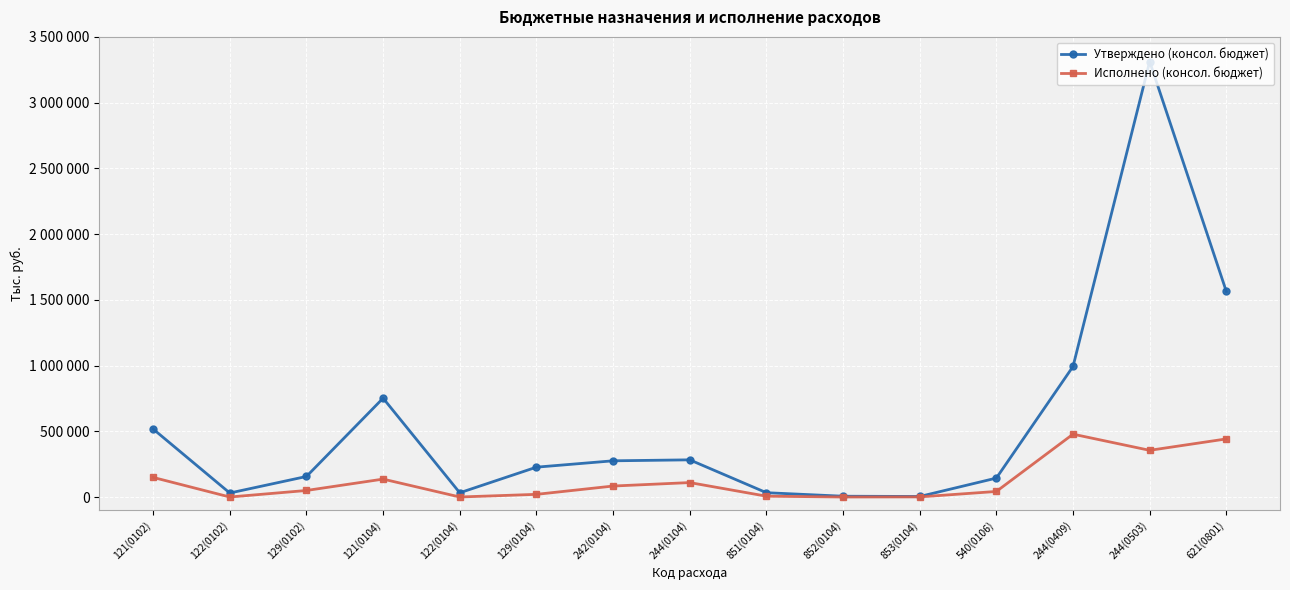

Between 121(0104) and 244(0409), which series saw the biggest shift?

Исполнено (консол. бюджет)